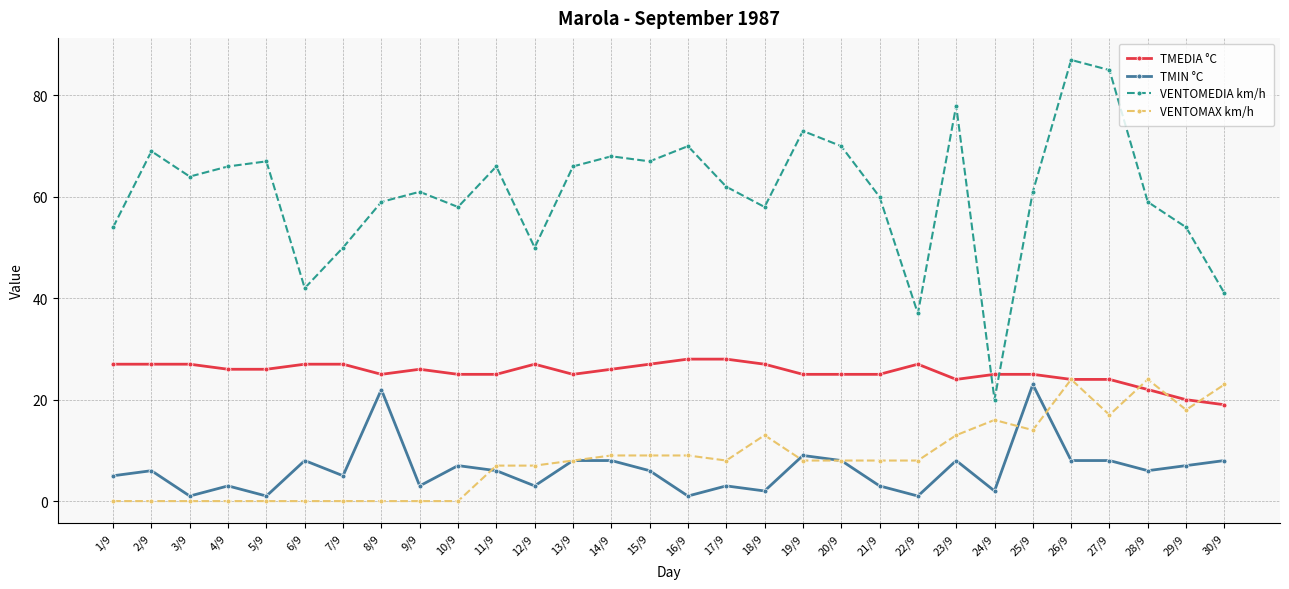

Is this an area chart (filled region under the line)?

No